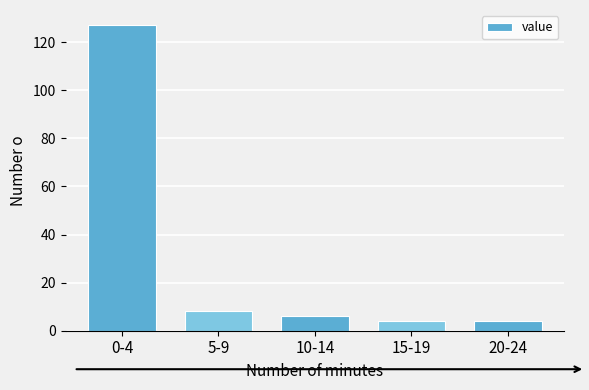

Reading right to left, transcribe all the data shown in this chart.

20-24=4	15-19=4	10-14=6	5-9=8	0-4=127